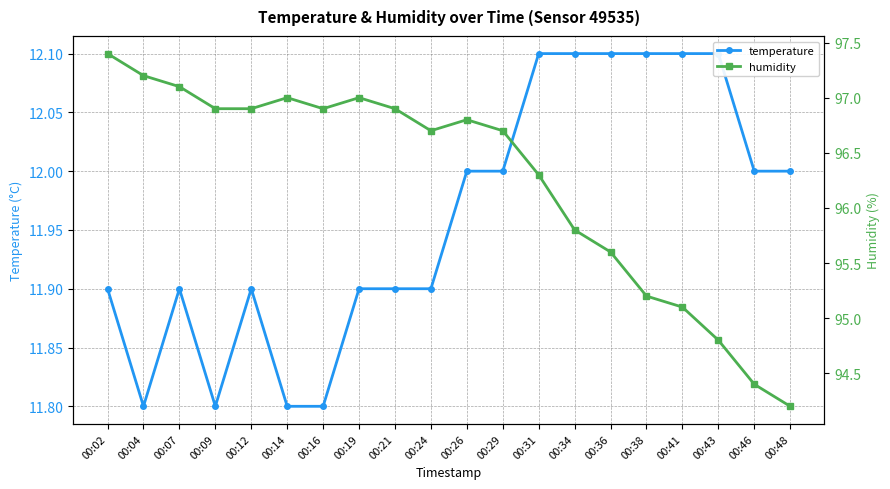

What is the difference between the maximum and minimum values in the humidity series?

3.2